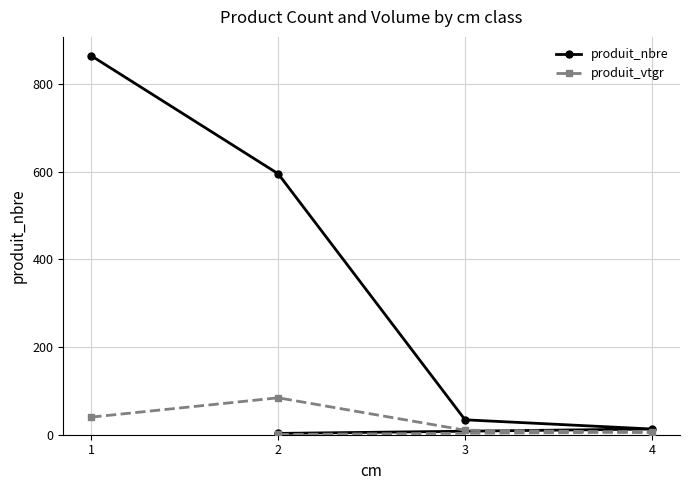

Does the chart have visible grid lines?

Yes